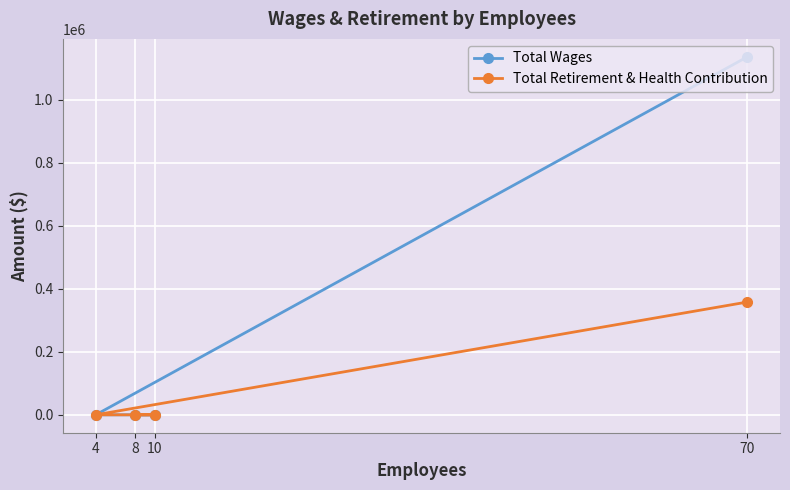

Rank the categories by Total Wages value from lowest to highest.

4, 10, 8, 70